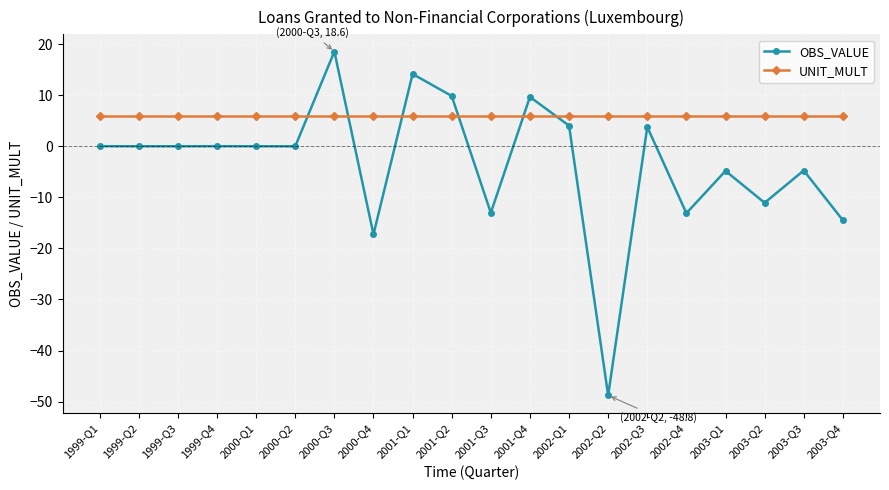

Rank the series by their average value, from highest to lowest.

UNIT_MULT, OBS_VALUE